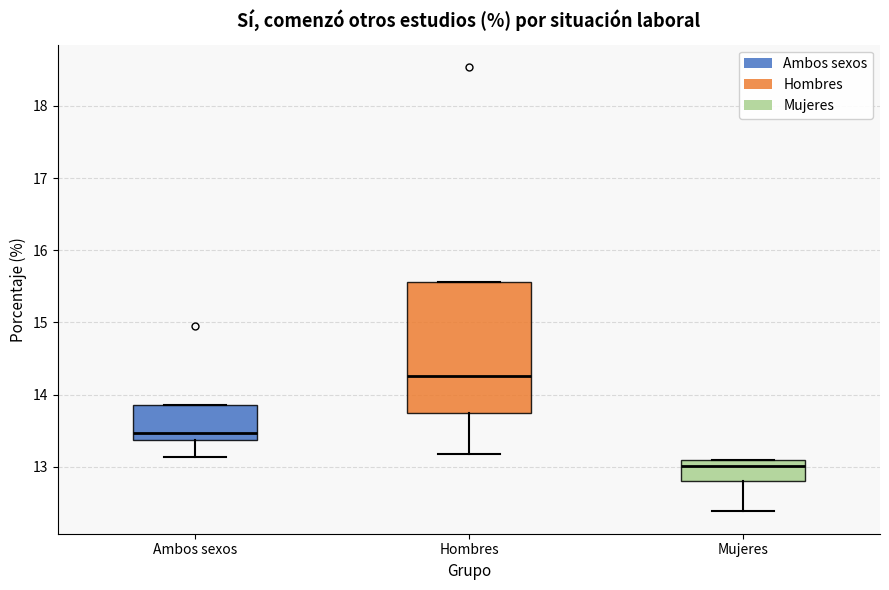

Which box's median line is the lowest?

Mujeres